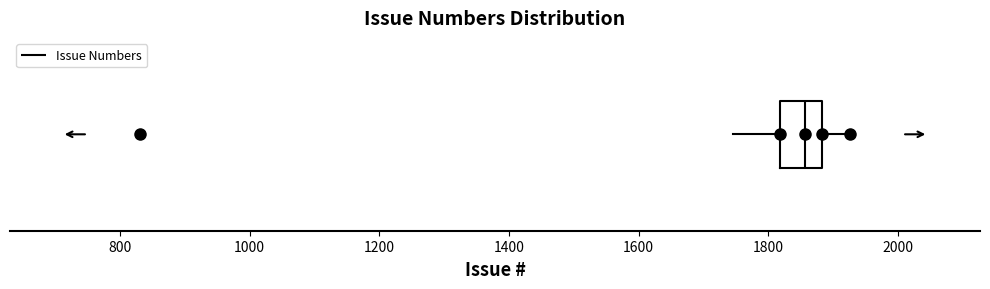

Transcribe this box plot: give where the median line is, the range the box spans, and where the two whiskers end, as read against the x-axis. The values are not printed on the chart, so give them approximately, as read against the axis.

median 1860, box 1820 to 1880, whiskers 1740 to 1920